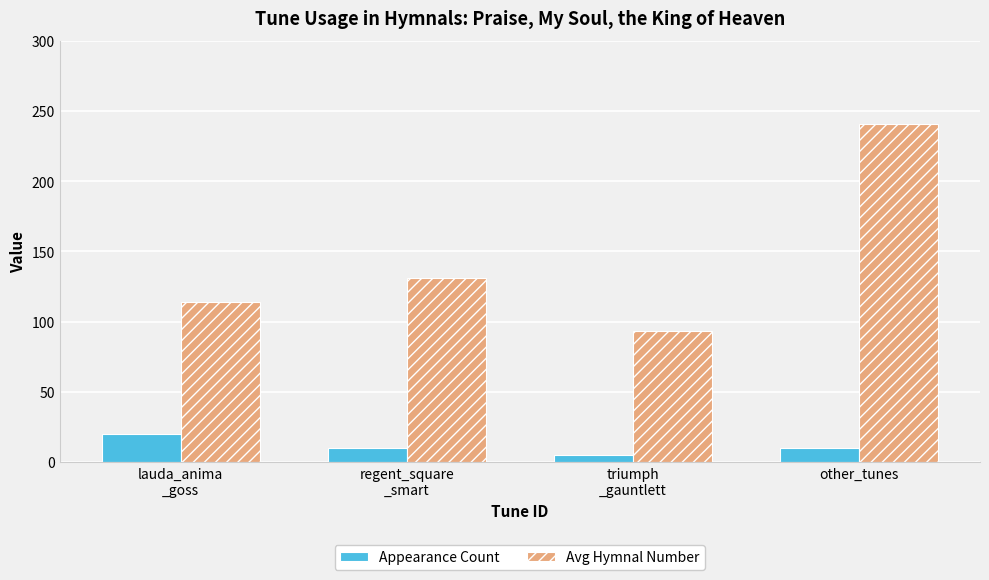

Are the bars horizontal?

No